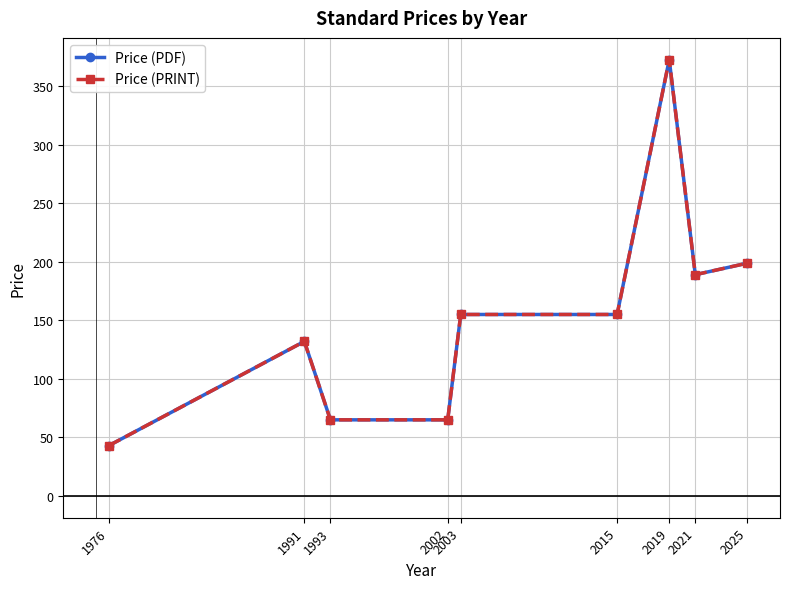

In Price (PRINT), how many points are higher than both neighbors (excluding endpoints)?

2